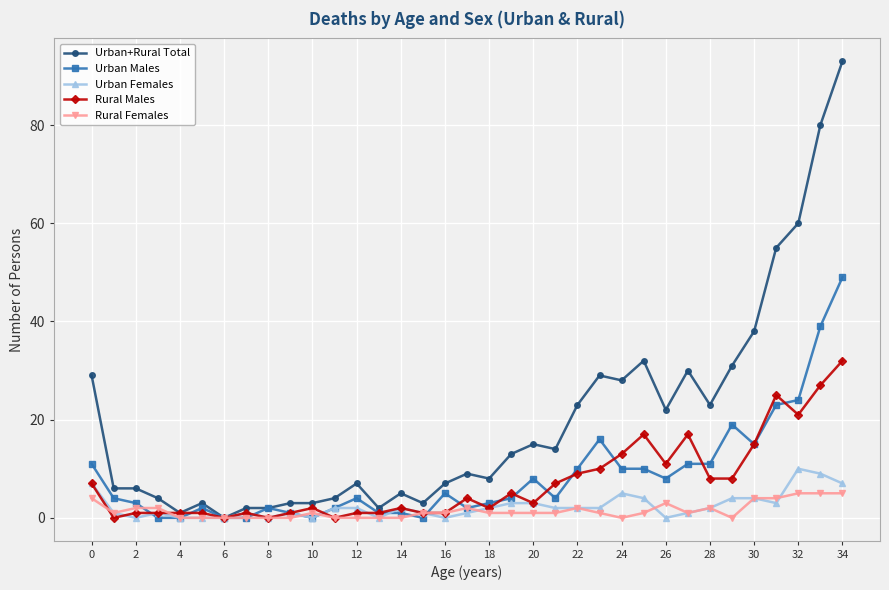

Does the chart display data point markers on the line(s)?

Yes